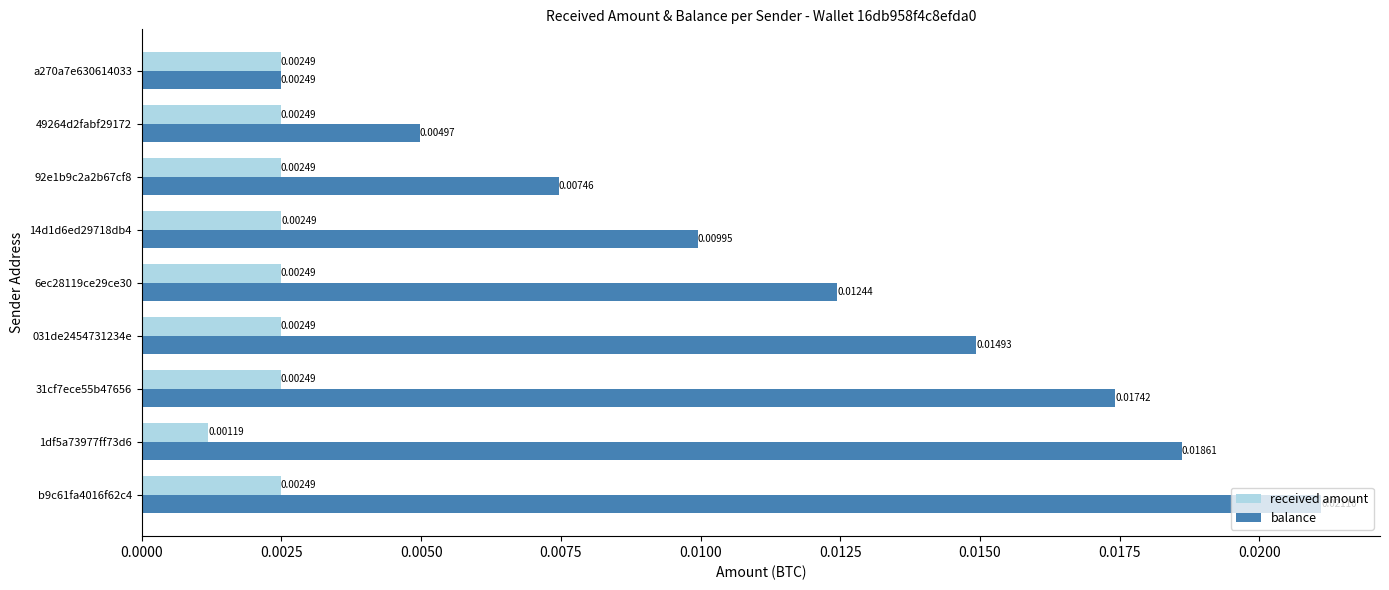

How many received amount values are between 0 and 1?

9